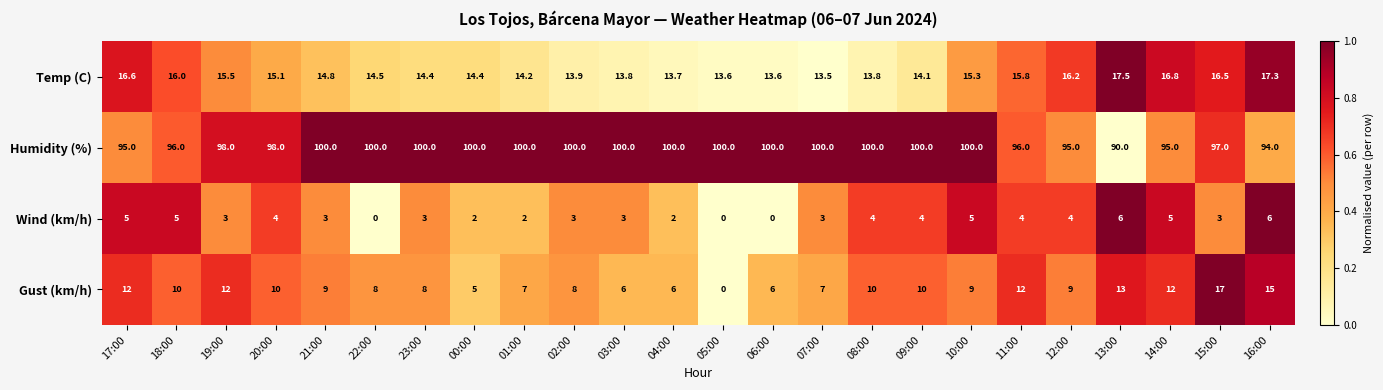

At 10:00, list the series in order from largest to smallest.

Humidity (%), Temp (C), Gust (km/h), Wind (km/h)